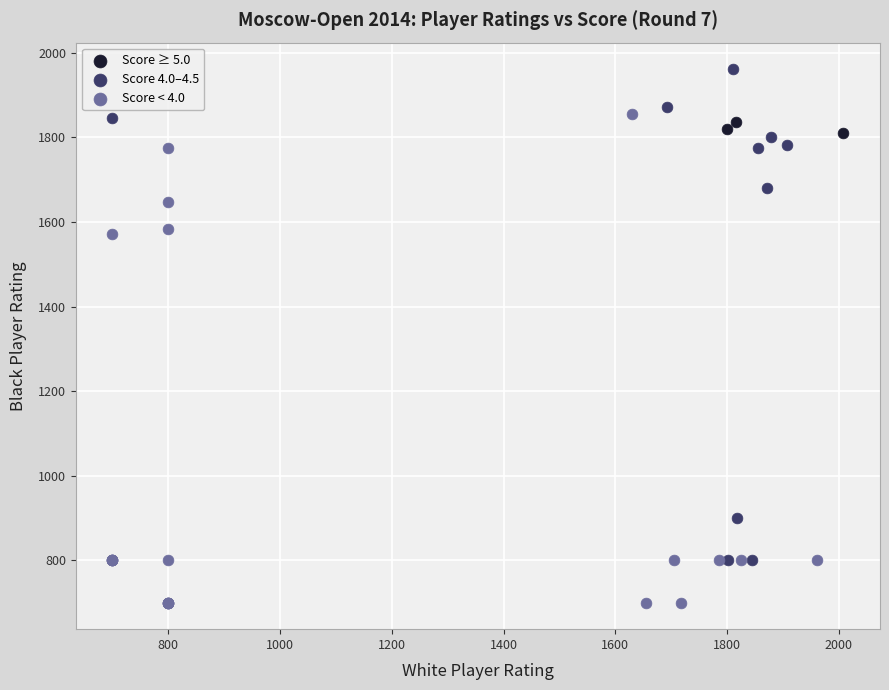

Which series contains the lowest Y value?

Score < 4.0